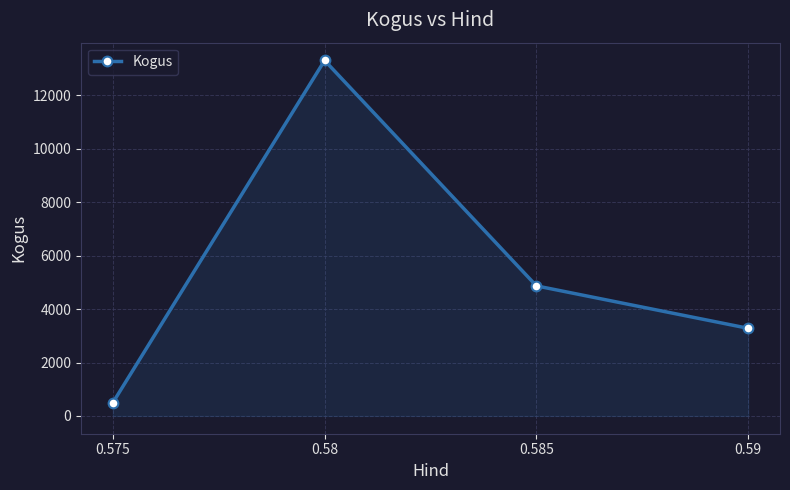

Is it true that the value at 0.59 is 3280?

True